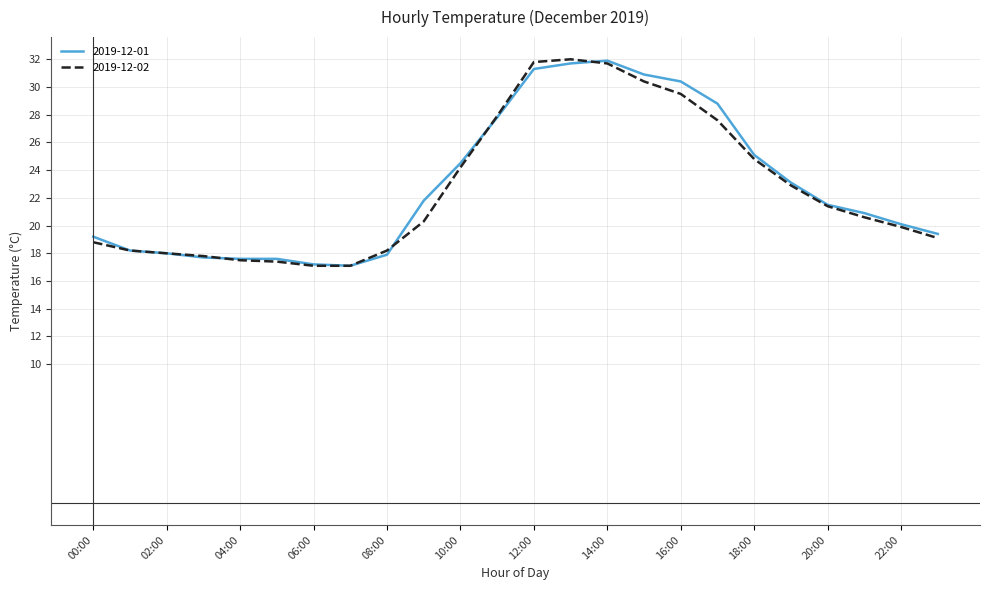

What is the maximum value shown in the chart?

32.0